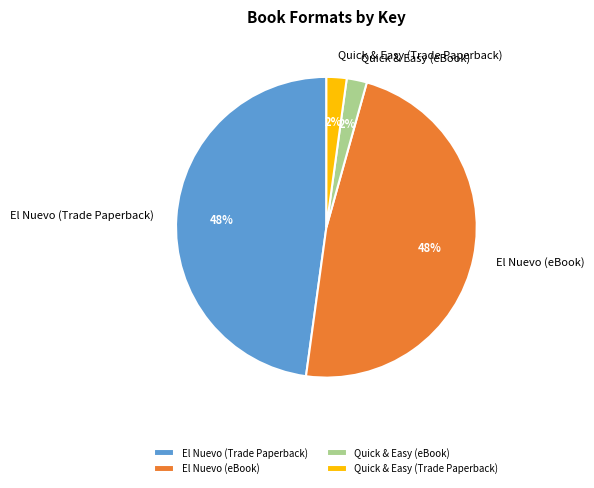

To the nearest percent, what percentage of the pie is Quick & Easy (Trade Paperback)?

2%